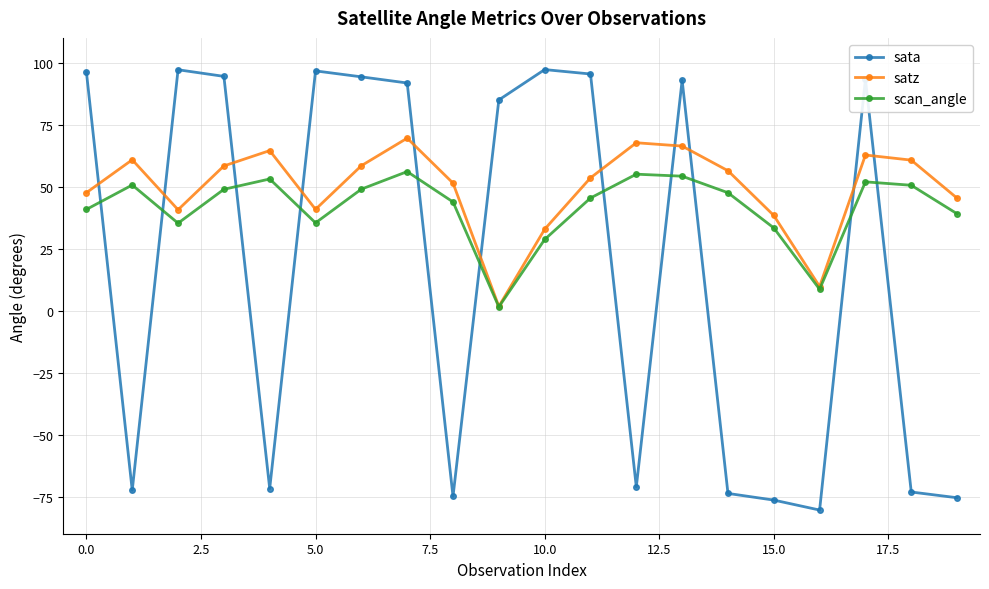

True or false: satz has more than 1 points higher than both neighbors.

True